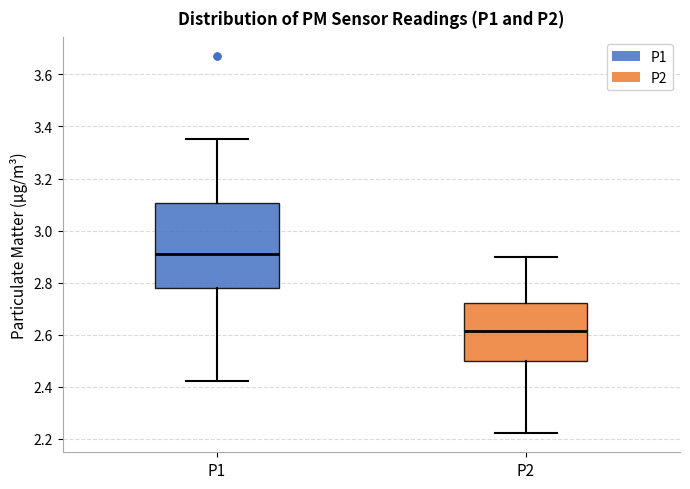

Which box is the tallest, from its lower edge to its upper edge?

P1